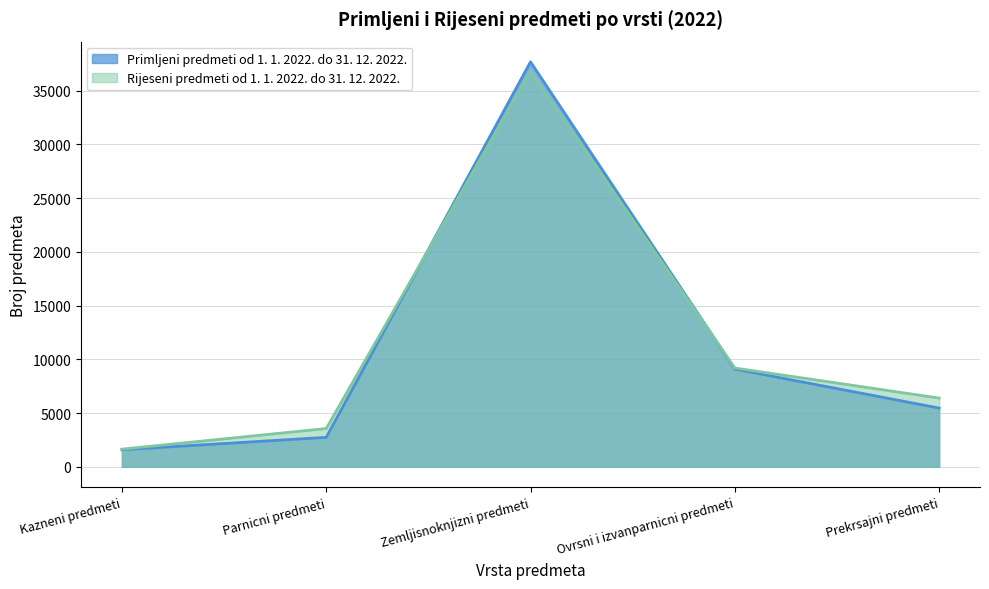

What is the label of the 3rd point from the left?

Zemljisnoknjizni predmeti